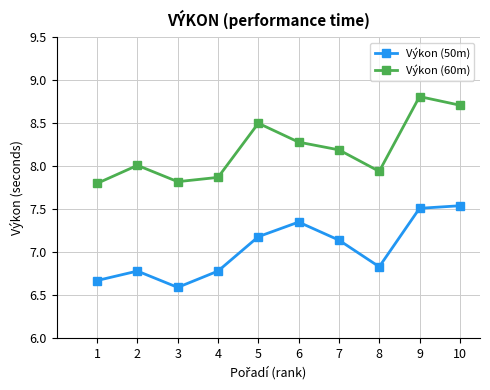

Which series has the widest spread of values?

Výkon (60m)